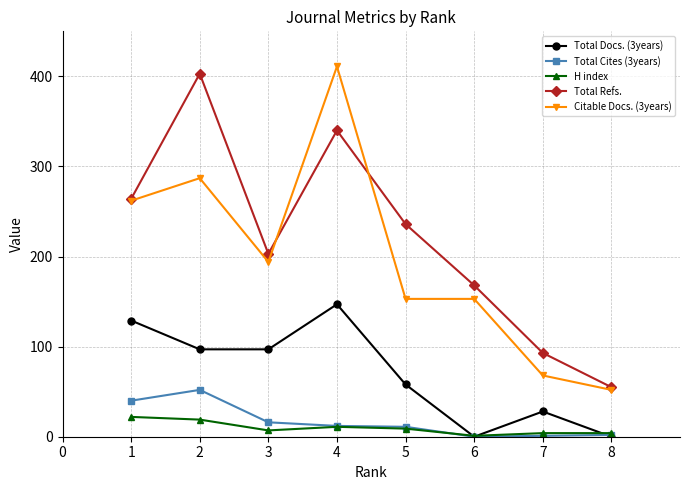

True or false: Total Cites (3years) has more than 0 points higher than both neighbors.

True